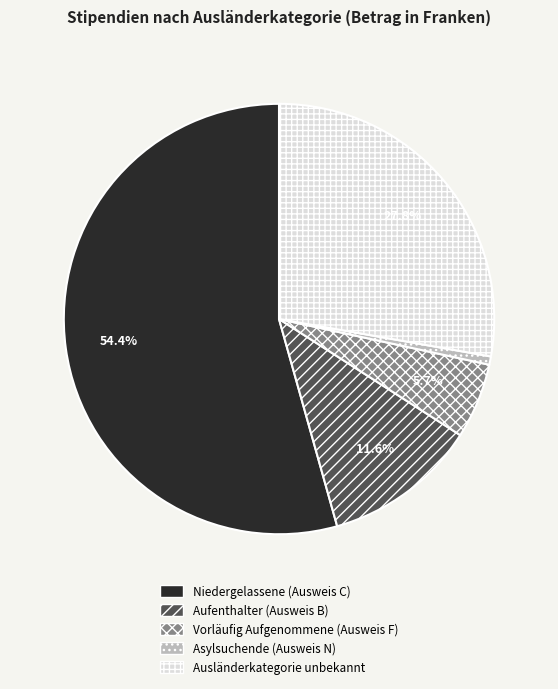

Rank the categories by value from highest to lowest.

Niedergelassene (Ausweis C), Ausländerkategorie unbekannt, Aufenthalter (Ausweis B), Vorläufig Aufgenommene (Ausweis F), Asylsuchende (Ausweis N)